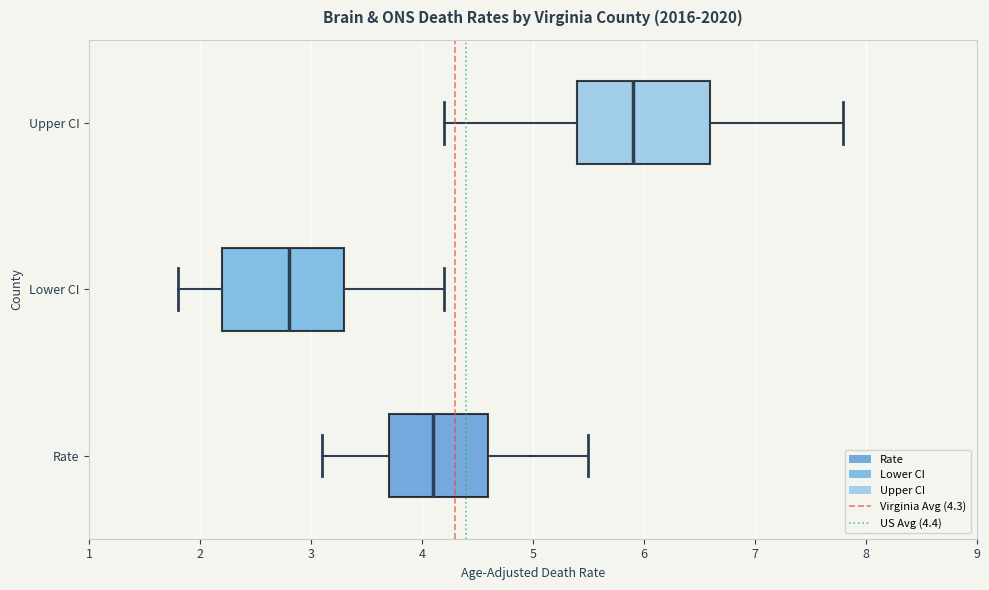

Which box's median line is the furthest to the right?

Upper CI